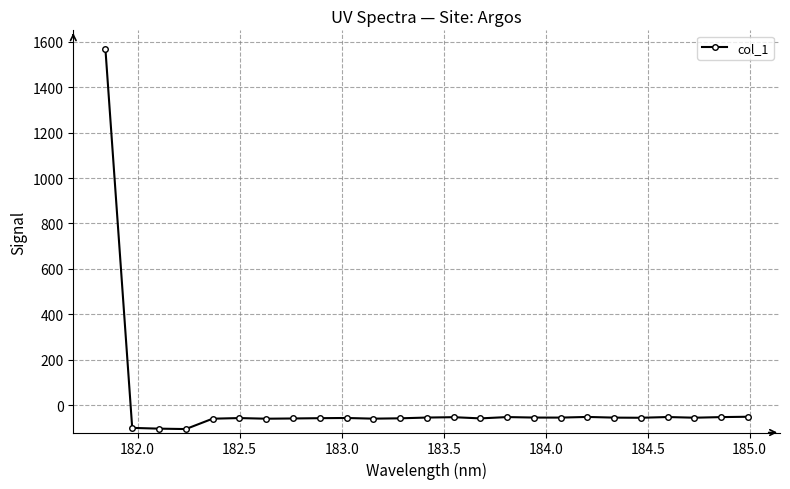

What is the maximum value shown in the chart?

1568.3